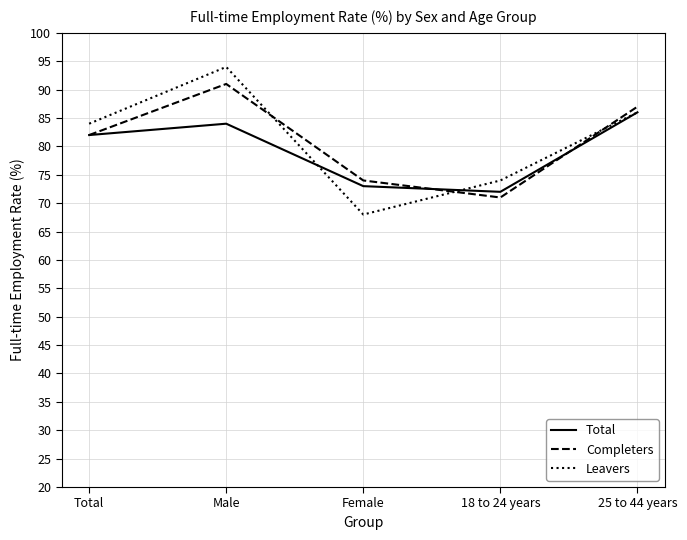

What value does the Total series have at 18 to 24 years?

72